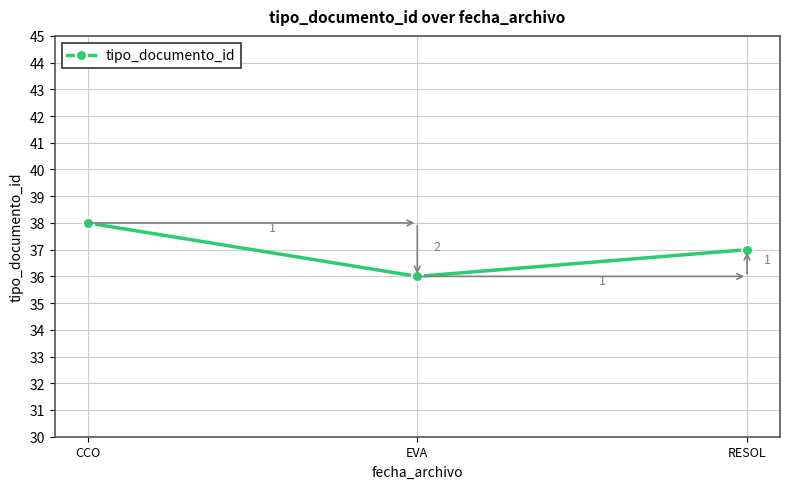

How many values are below 37?

1